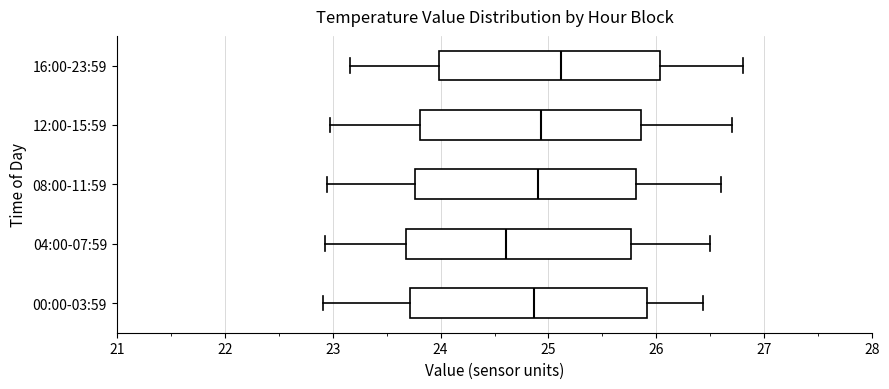

Which box's median line is the furthest to the right?

16:00-23:59